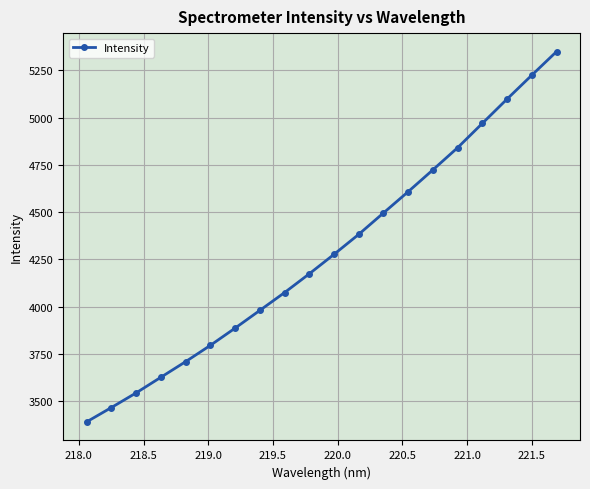

What is the difference between the maximum and second lowest values?

1884.3